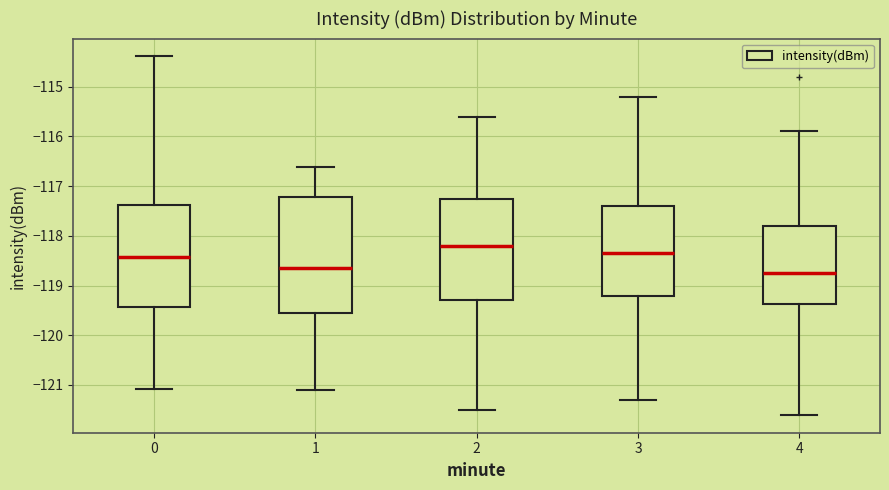

Comparing the boxes themselves (not the whiskers), which one is the tallest?

1